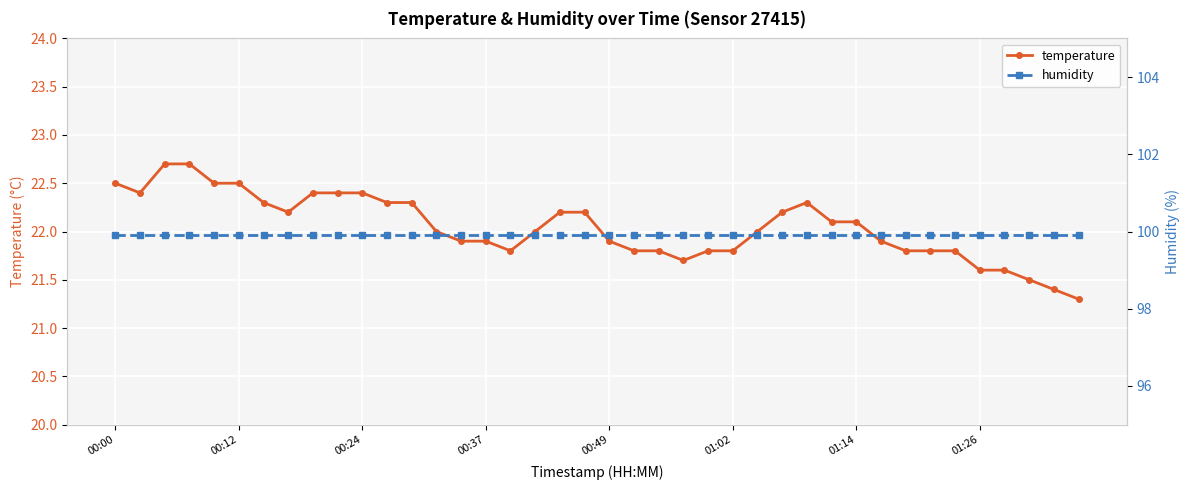

List the series in order of their peak value, lowest first.

temperature, humidity